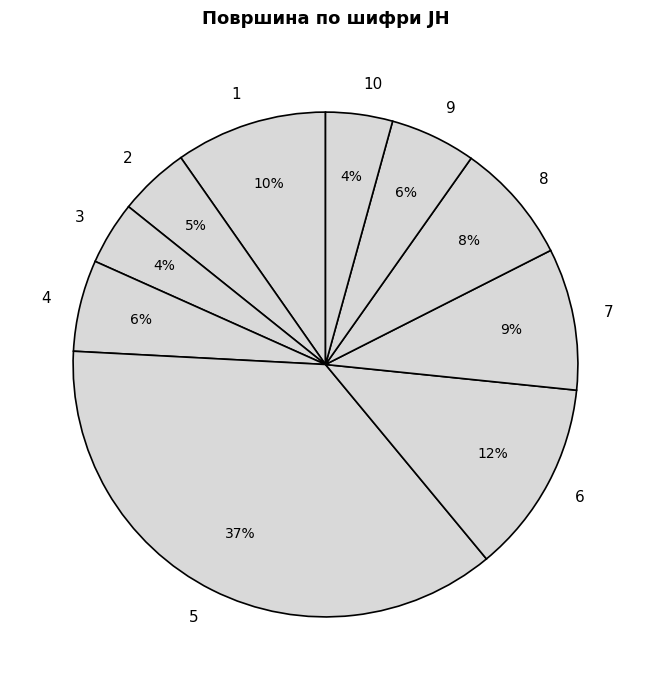

How many slices are in this pie chart?

10